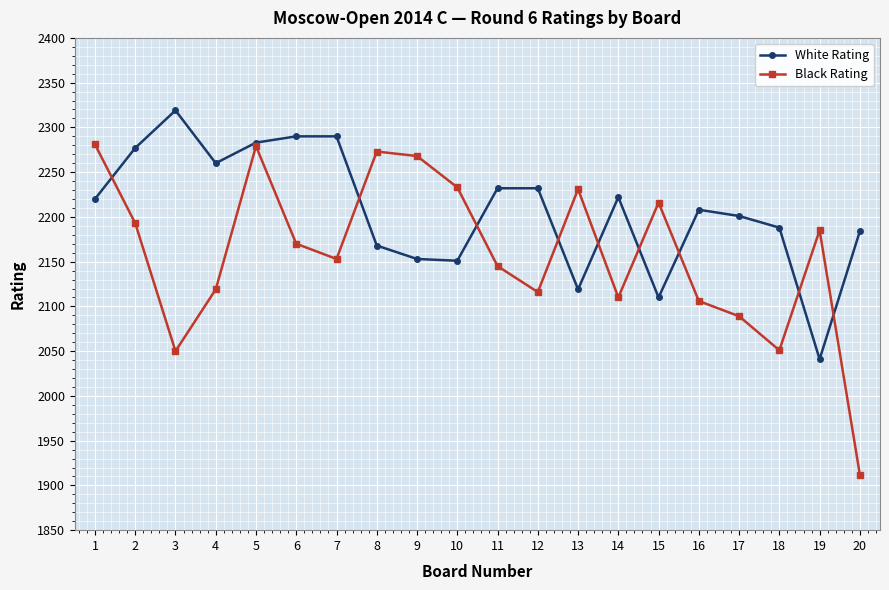

True or false: White Rating has more than 0 interior local peaks.

True